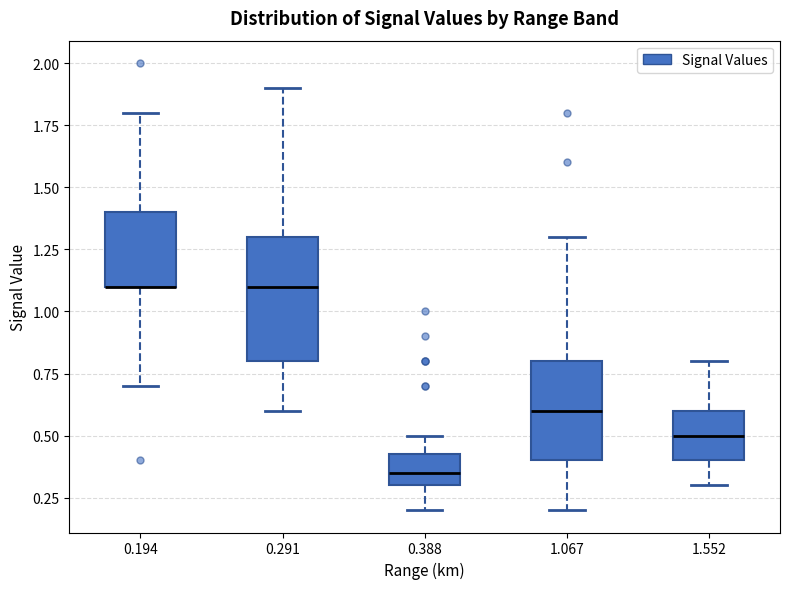

Where does the lower whisker of the box at x = 1.552 end on the y-axis? The values are not printed on the chart, so give them approximately, as read against the axis.

0.30